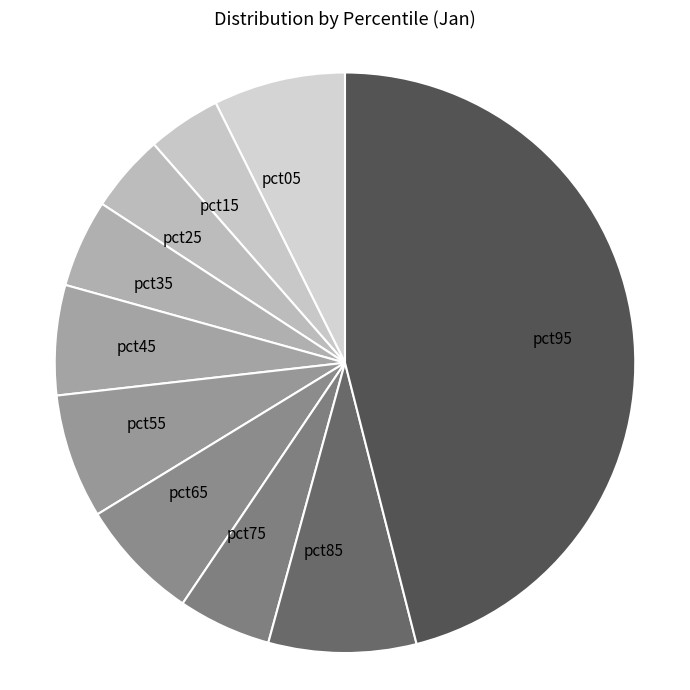

Count the number of slices in the pie.

10